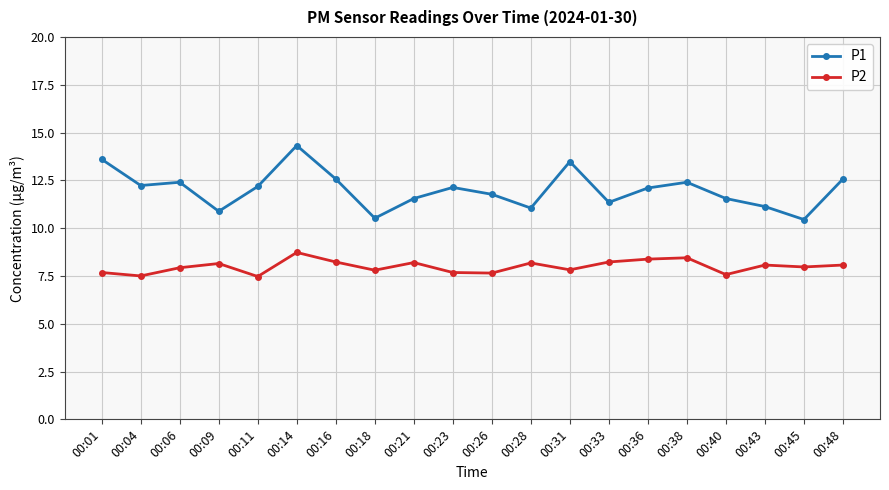

What is the minimum value for P2?

7.5